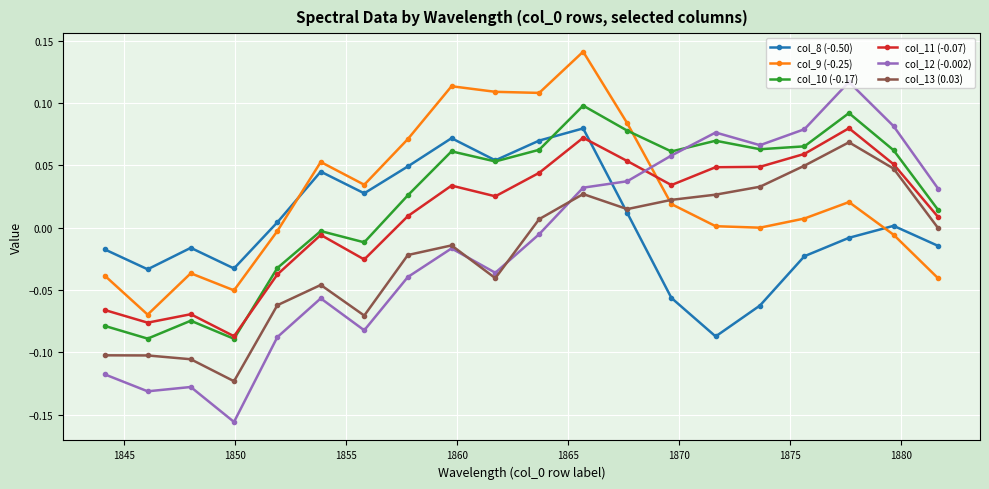

How many interior local peaks does the col_10 (-0.17) series have?

6